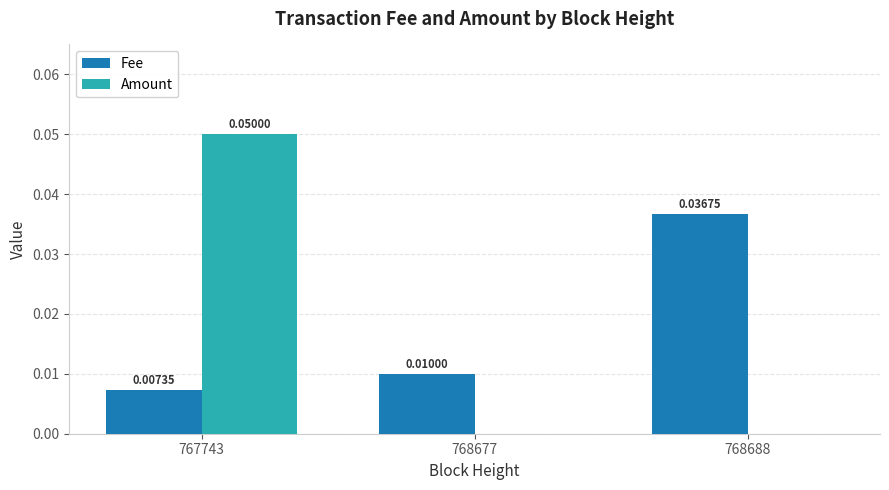

Which series changed the most between 767743 and 768688?

Amount